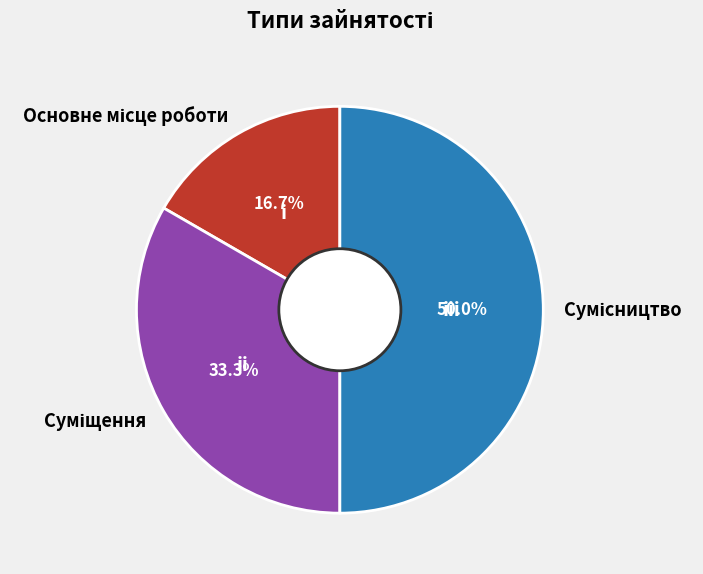

True or false: Сумісництво accounts for 39% of the total.

False